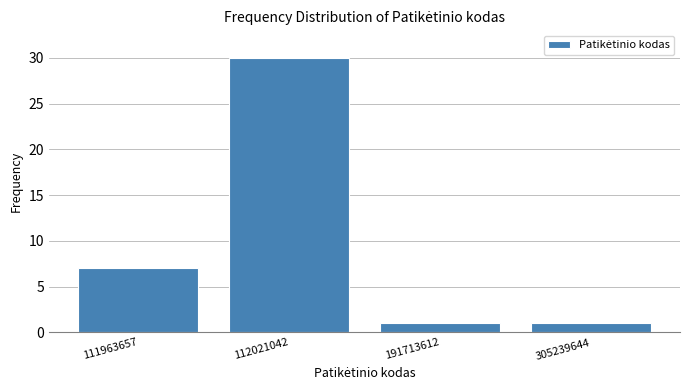

Reading left to right, what are all the values shown in this chart?

7	30	1	1